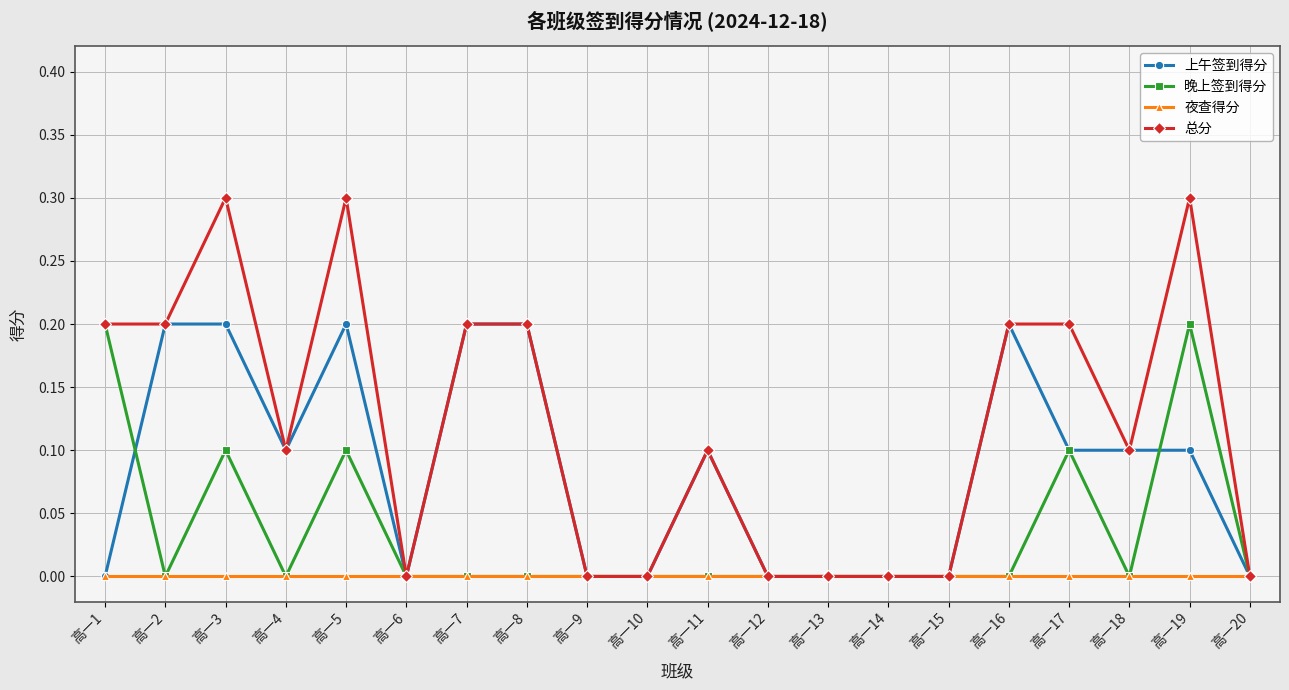

At which category does 上午签到得分 reach its first local valley?

高一4